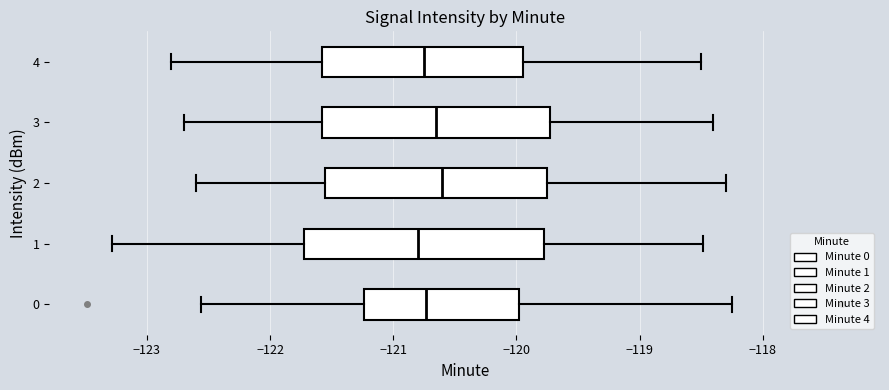

Reading bottom to top, transcribe this box plot: for each box, give where its median line is, the range the box spans, and where its two whiskers end, as read against the x-axis. The values are not printed on the chart, so give them approximately, as read against the axis.

0: median -120.7, box -121.2 to -120.0, whiskers -122.6 to -118.2
1: median -120.8, box -121.7 to -119.8, whiskers -123.3 to -118.5
2: median -120.6, box -121.5 to -119.7, whiskers -122.6 to -118.3
3: median -120.6, box -121.6 to -119.7, whiskers -122.7 to -118.4
4: median -120.7, box -121.6 to -119.9, whiskers -122.8 to -118.5